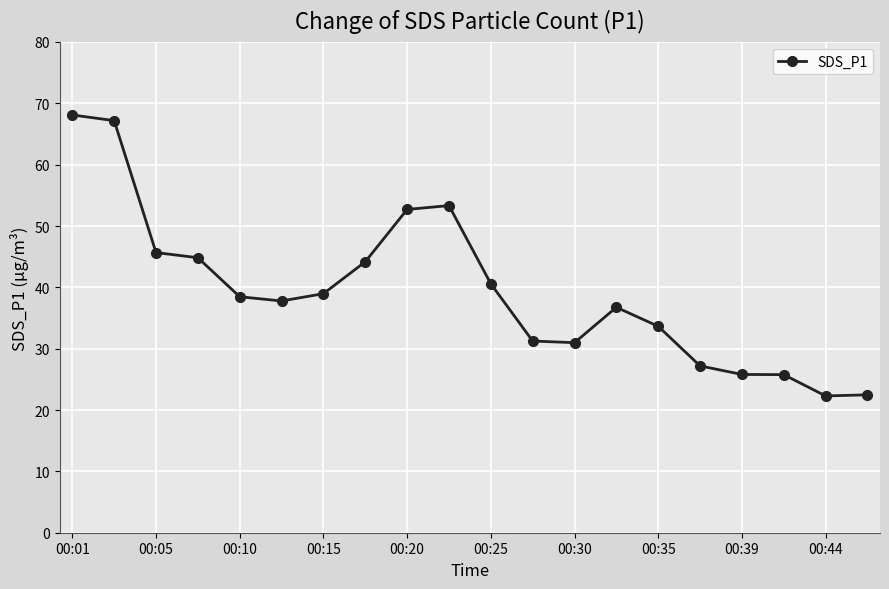

What is the difference between the second highest and second lowest values?

44.7